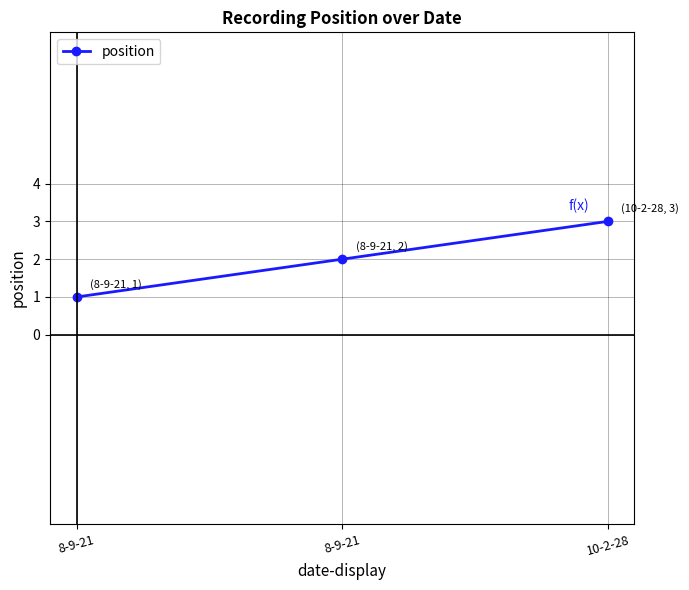

Which has a higher value, 10-2-28 or 8-9-21?

10-2-28